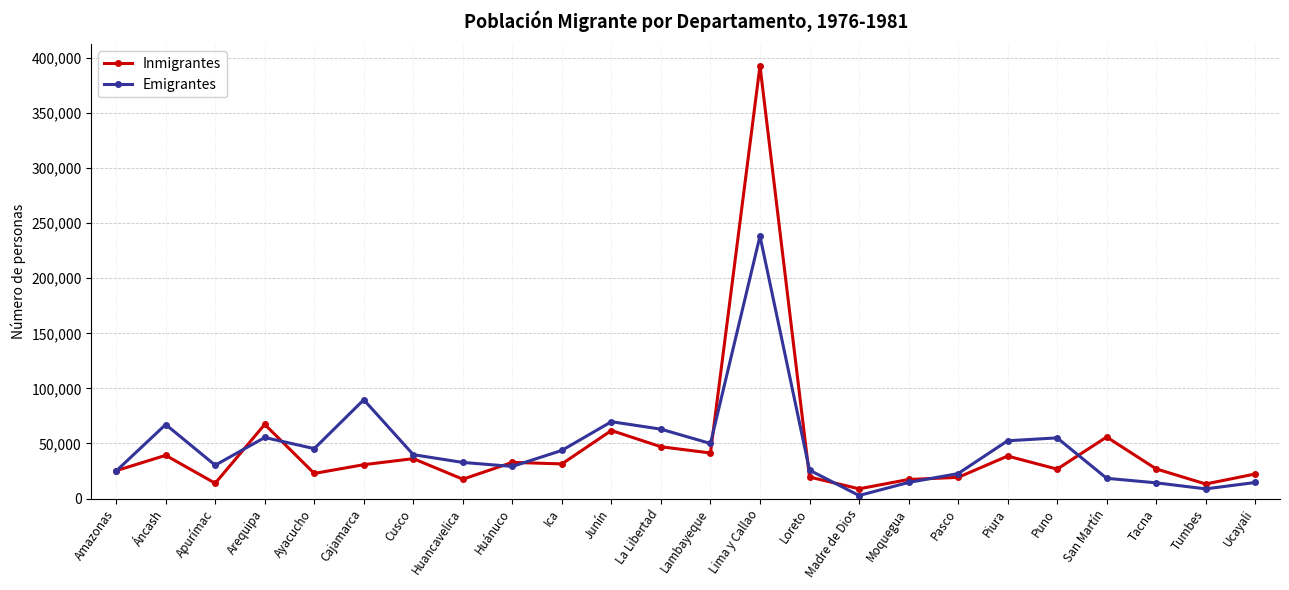

Where is the first local minimum for Inmigrantes?

Apurímac